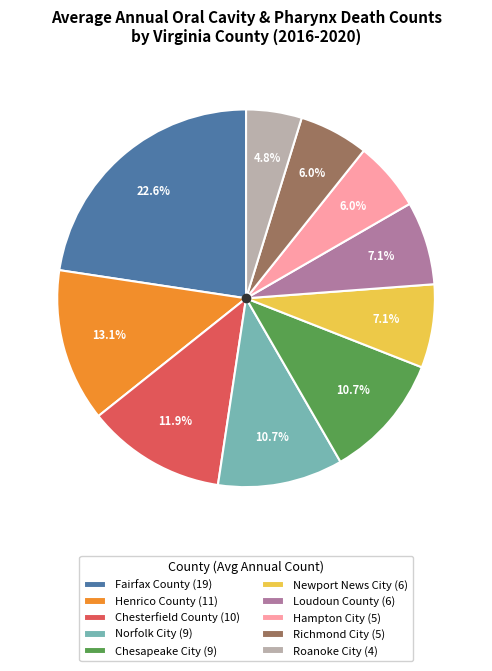

Count the number of slices in the pie.

10